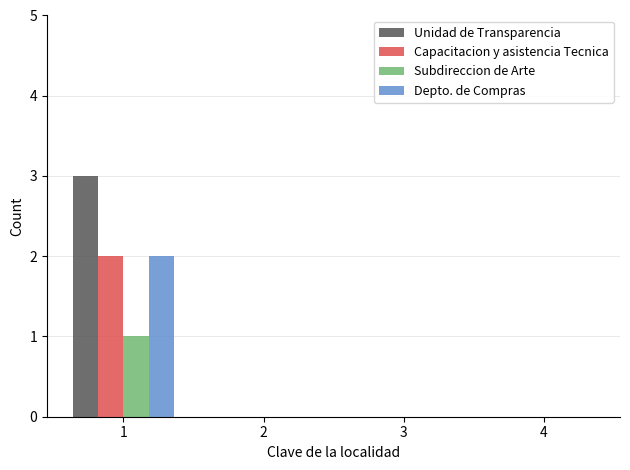

The value of Depto. de Compras at 3 is 0. True or false?

True